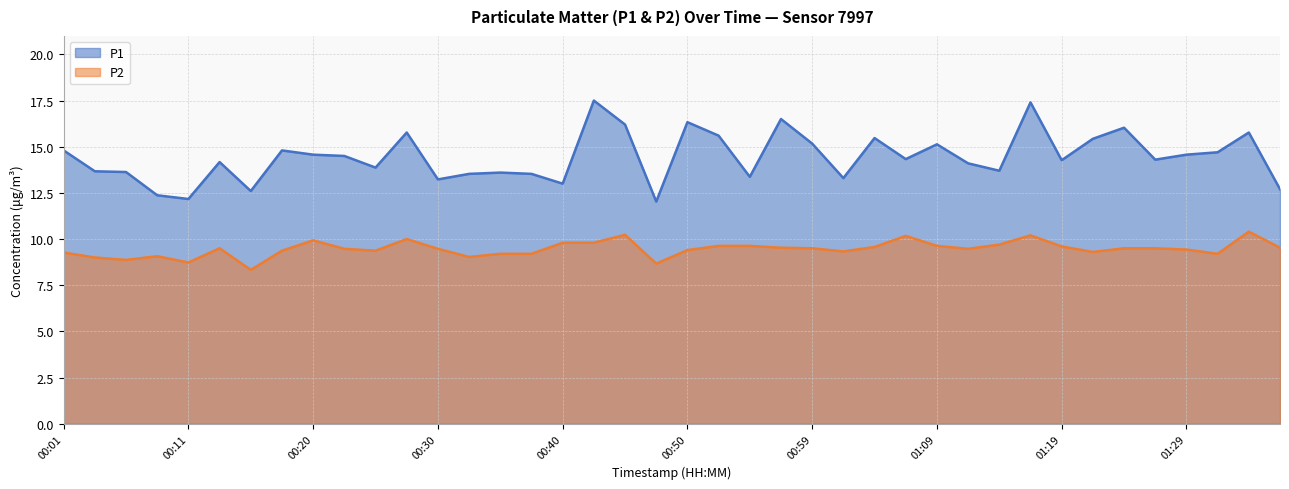

True or false: P1 has more than 2 points higher than both neighbors.

True